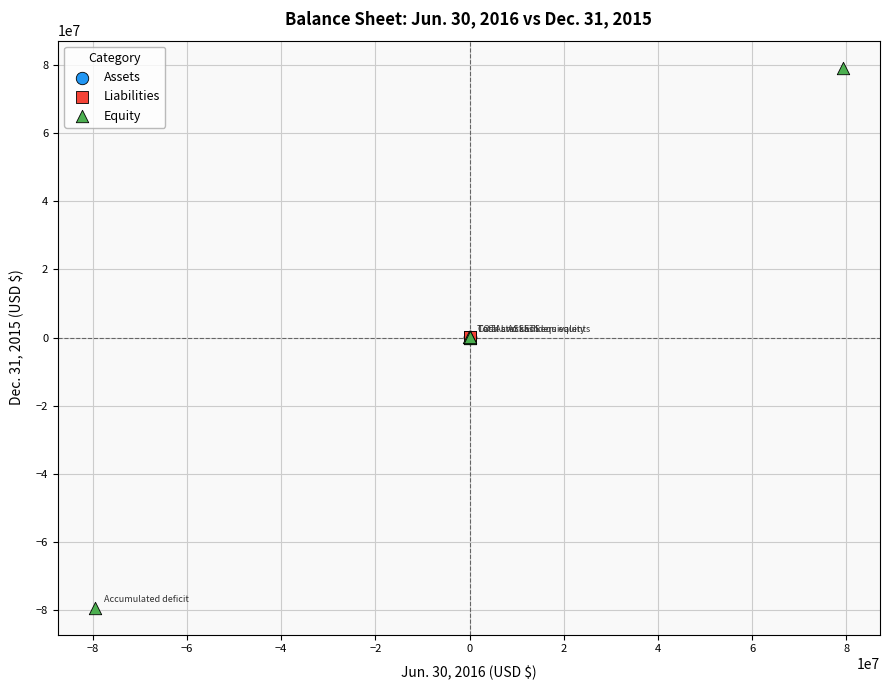

What are all the series names shown in the legend?

Assets, Liabilities, Equity